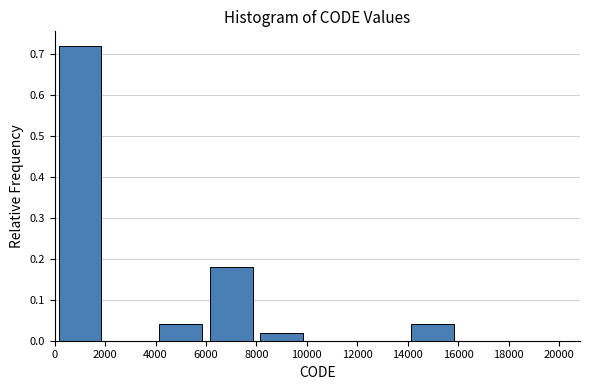

Reading left to right, list every bar in this chart as the range it spans on the x-axis followed by its height. The values are not printed on the chart, so give them approximately, as read against the axis.

0 to 2000: 0.72
2000 to 4000: 0
4000 to 6000: 0.04
6000 to 8000: 0.18
8000 to 10000: 0.02
10000 to 12000: 0
12000 to 14000: 0
14000 to 16000: 0.04
16000 to 18000: 0
18000 to 20000: 0